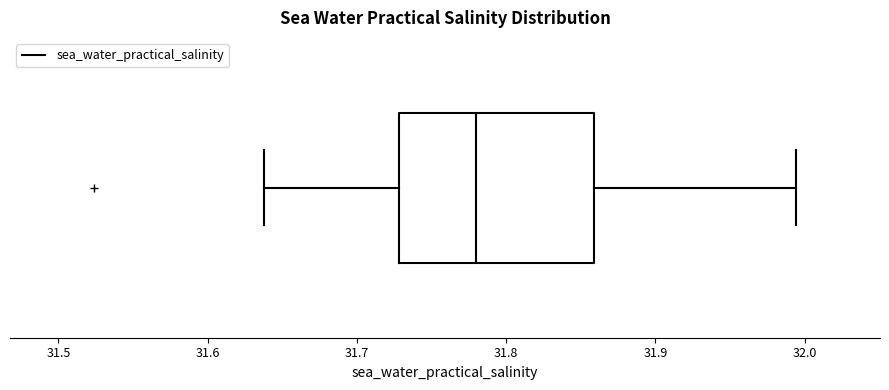

Where does the right whisker of the box end on the x-axis? The values are not printed on the chart, so give them approximately, as read against the axis.

31.99